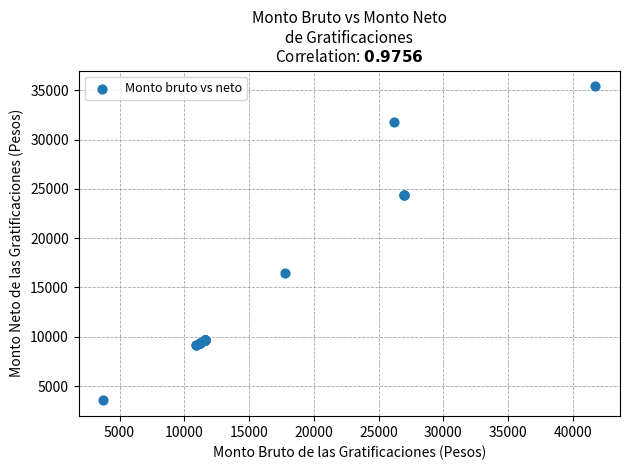

What Y value in the scatter plot is closest to 19474?

16445.3